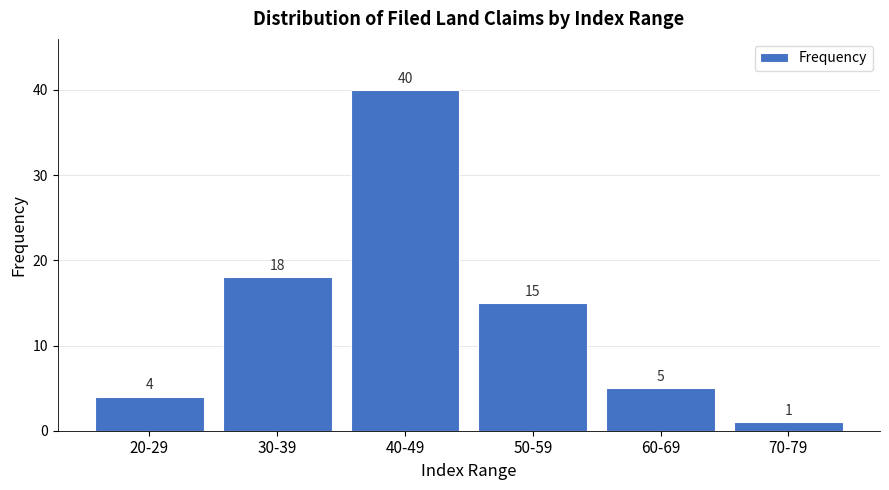

Reading left to right, what are all the values shown in this chart?

4	18	40	15	5	1